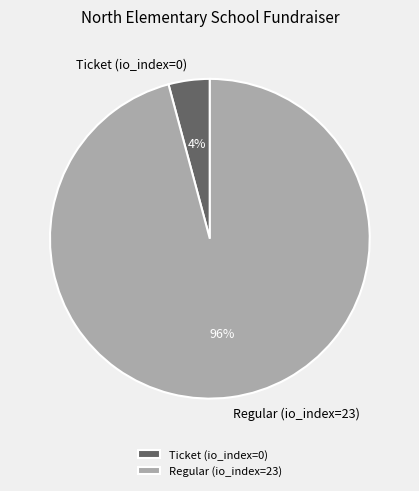

How many segments does this pie chart have?

2